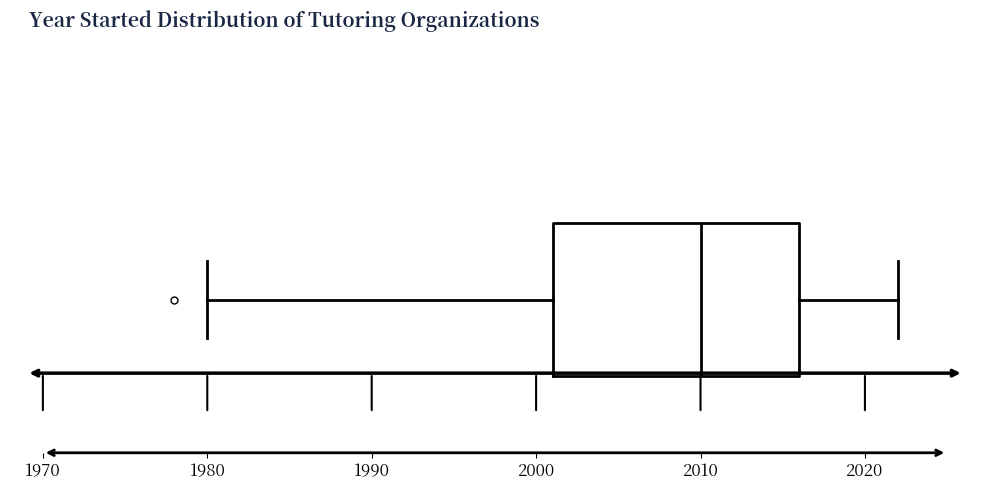

Transcribe this box plot: give where the median line is, the range the box spans, and where the two whiskers end, as read against the x-axis. The values are not printed on the chart, so give them approximately, as read against the axis.

median 2010, box 2001 to 2016, whiskers 1980 to 2022